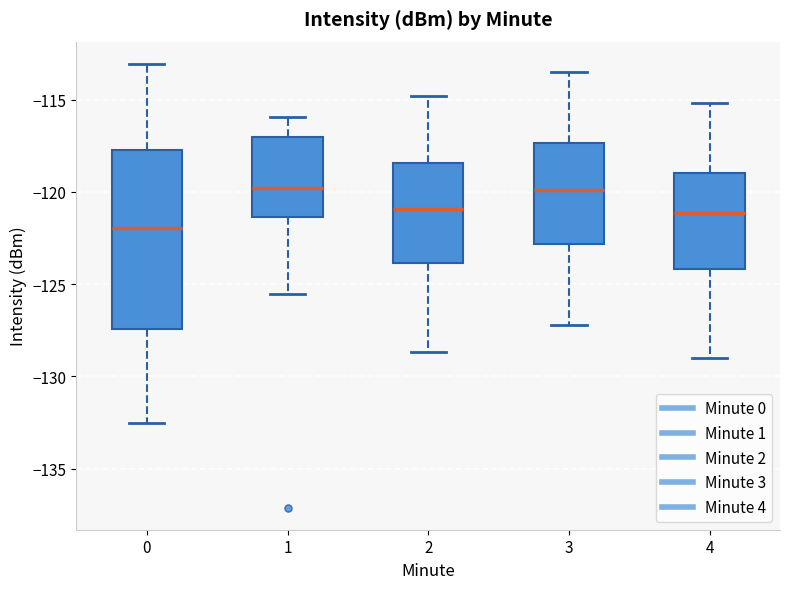

Reading left to right, read every box against the y-axis: the position of its median line, the range the box covers, and the ends of its whiskers. The values are not printed on the chart, so give them approximately, as read against the axis.

0: median -122.0, box -127.5 to -117.5, whiskers -132.5 to -113.0
1: median -120.0, box -121.5 to -117.0, whiskers -125.5 to -116.0
2: median -121.0, box -124.0 to -118.5, whiskers -128.5 to -115.0
3: median -120.0, box -123.0 to -117.5, whiskers -127.0 to -113.5
4: median -121.0, box -124.0 to -119.0, whiskers -129.0 to -115.0